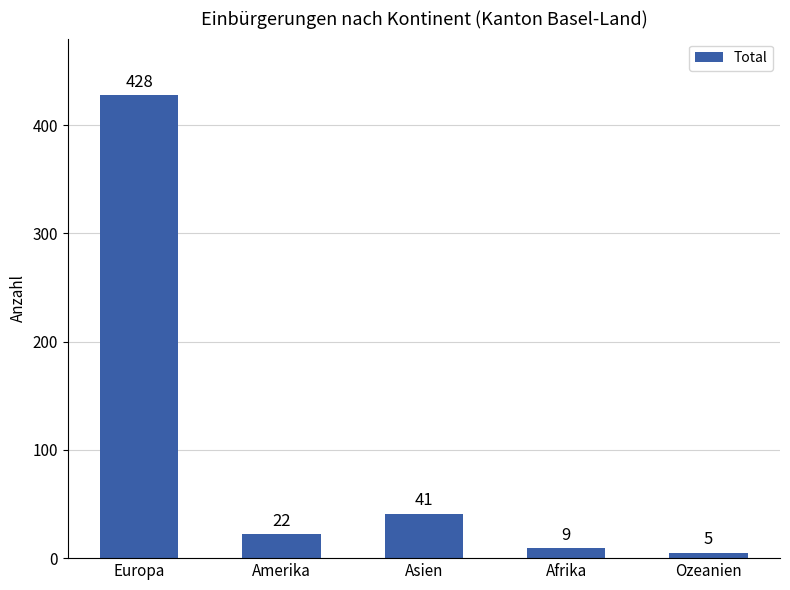

The value at Ozeanien is 5. True or false?

True